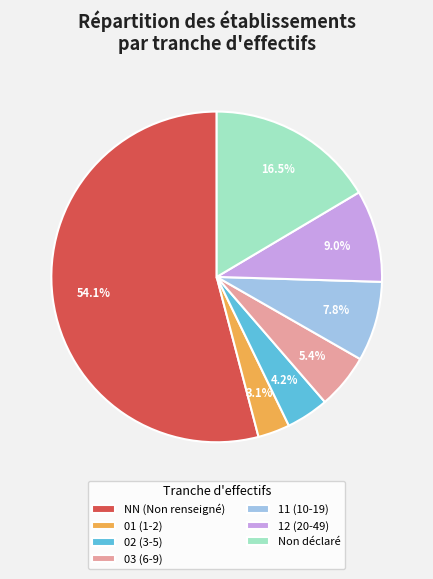

Does any single category account for the majority?

Yes